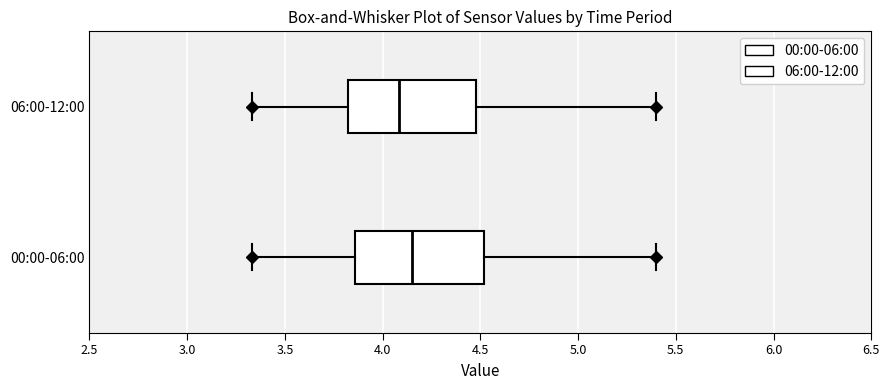

Reading bottom to top, read every box against the x-axis: the position of its median line, the range the box covers, and the ends of its whiskers. The values are not printed on the chart, so give them approximately, as read against the axis.

00:00-06:00: median 4.15, box 3.85 to 4.50, whiskers 3.35 to 5.40
06:00-12:00: median 4.10, box 3.80 to 4.50, whiskers 3.35 to 5.40